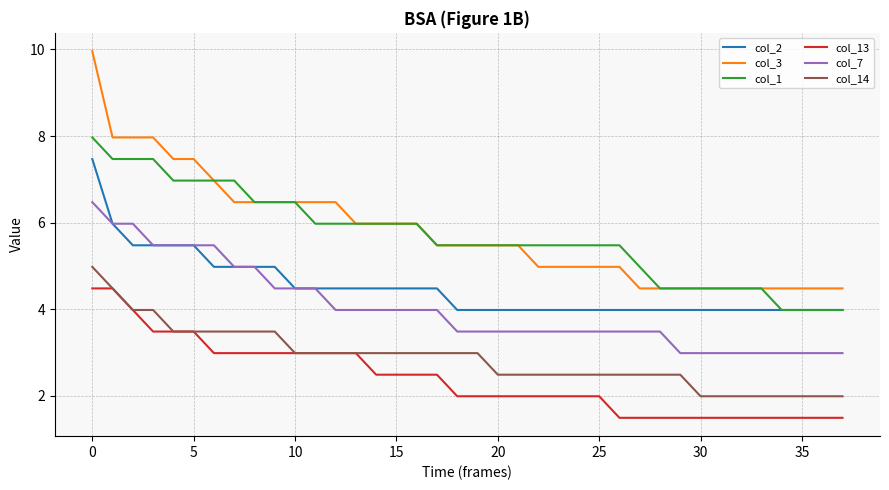

What is the minimum value shown in the chart?

1.5